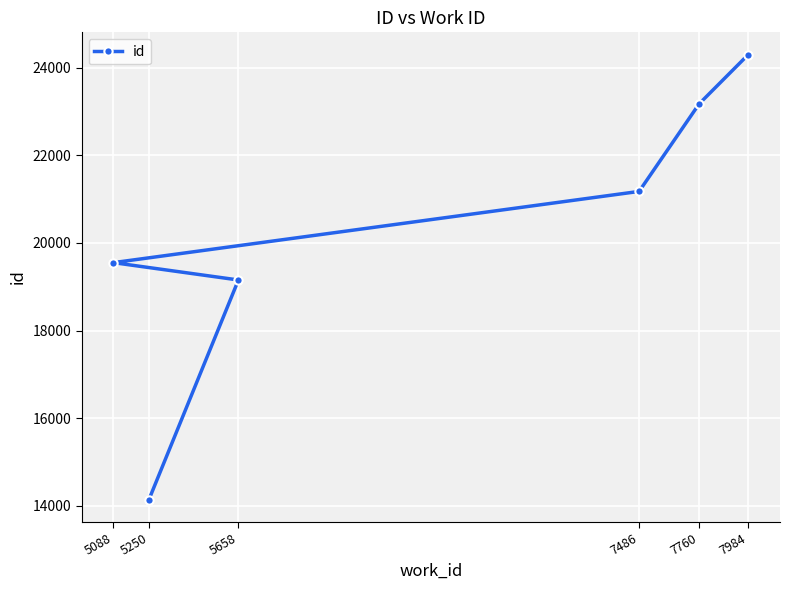

The chart shows a value of 21175 at 7486. True or false?

True